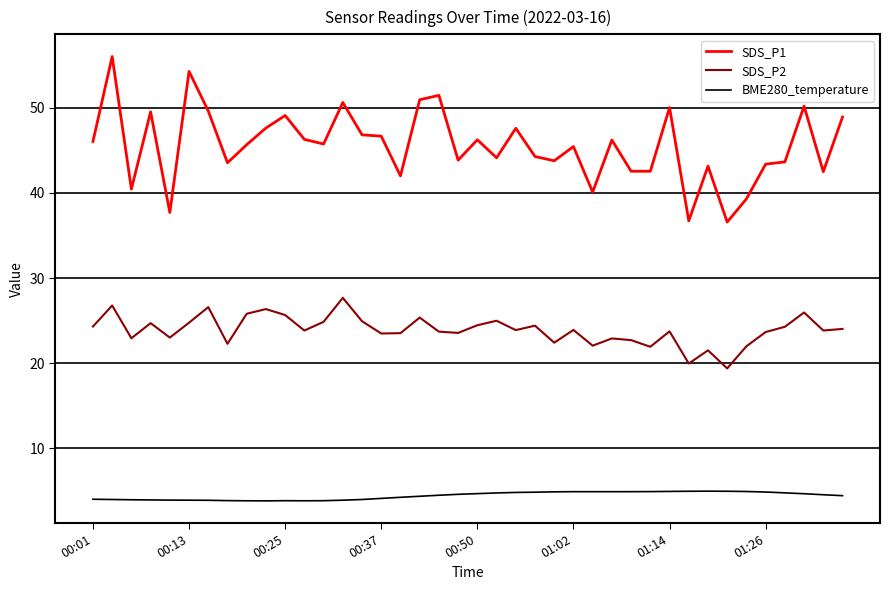

What is the difference between the maximum and minimum values in the BME280_temperature series?

1.1